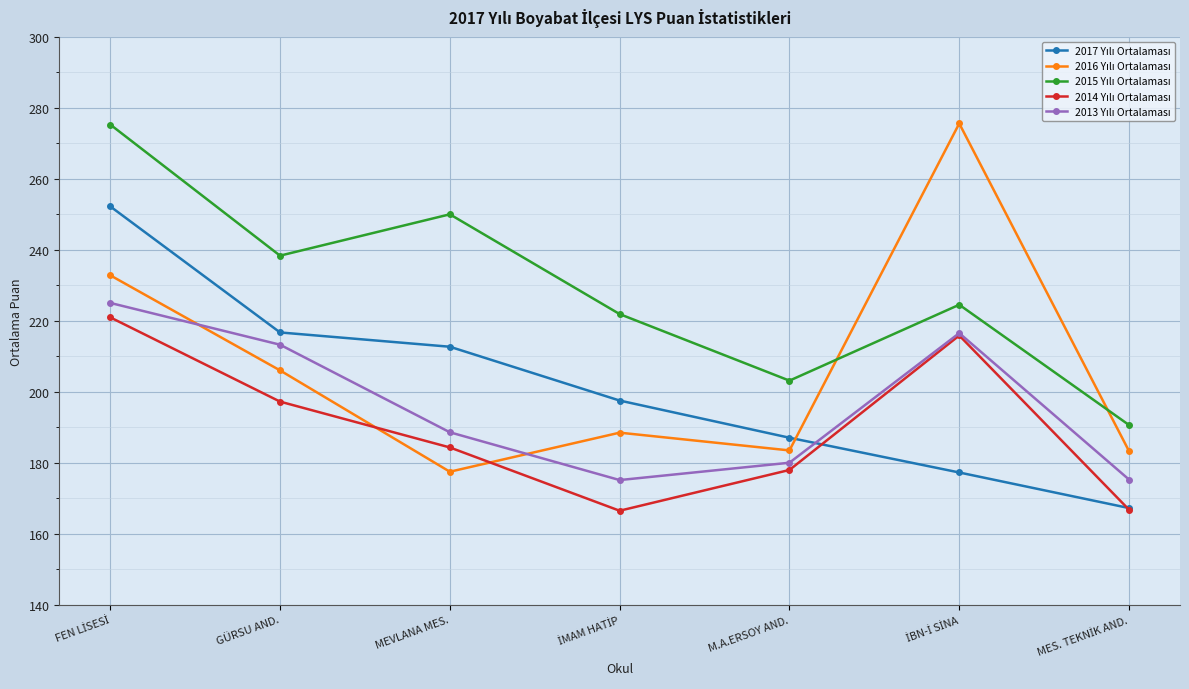

At how many categories does at least one series exceed 193?

6